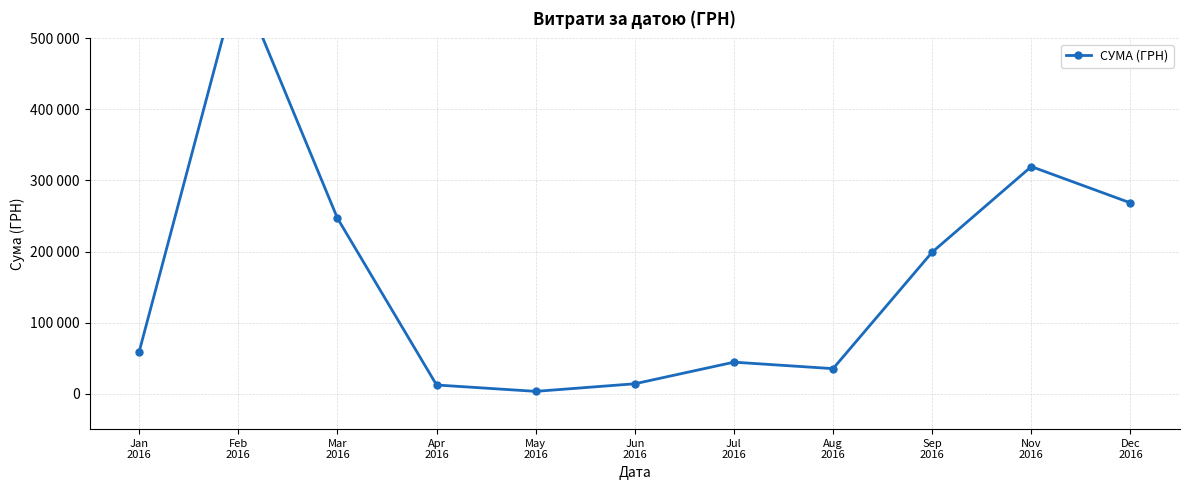

Between Nov
2016 and Mar
2016, which is larger?

Nov
2016